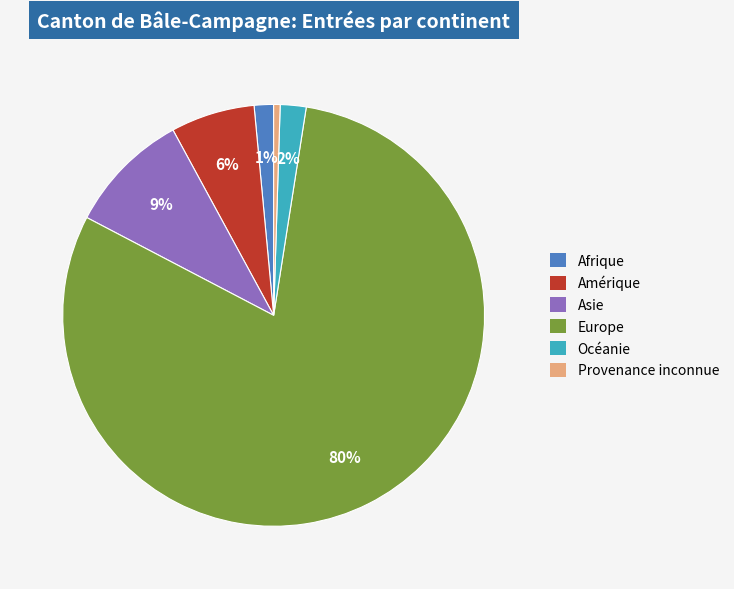

Is Europe the majority of the pie?

Yes